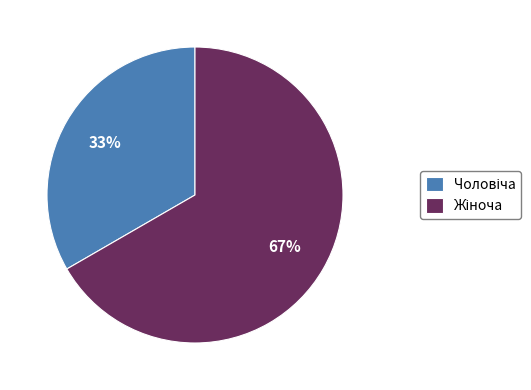

Is there any slice that represents more than half of the pie?

Yes